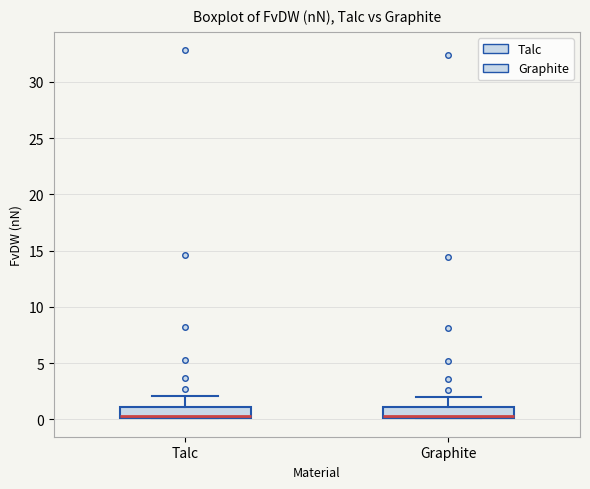

Reading left to right, read every box against the y-axis: the position of its median line, the range the box covers, and the ends of its whiskers. The values are not printed on the chart, so give them approximately, as read against the axis.

Talc: median 0.5, box 0.0 to 1.0, whiskers 0.0 to 2.0
Graphite: median 0.5, box 0.0 to 1.0, whiskers 0.0 to 2.0